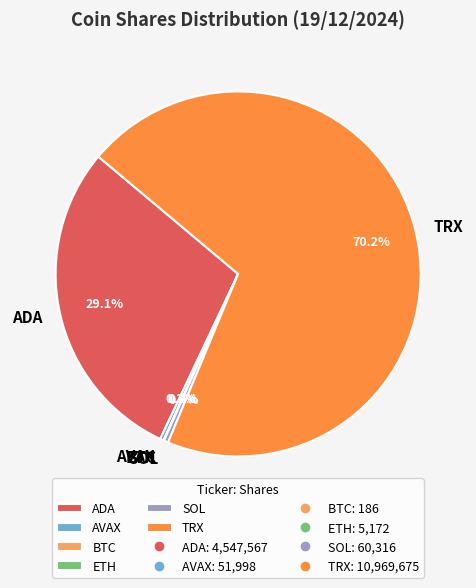

What percentage is NOT represented by TRX?

29.8%